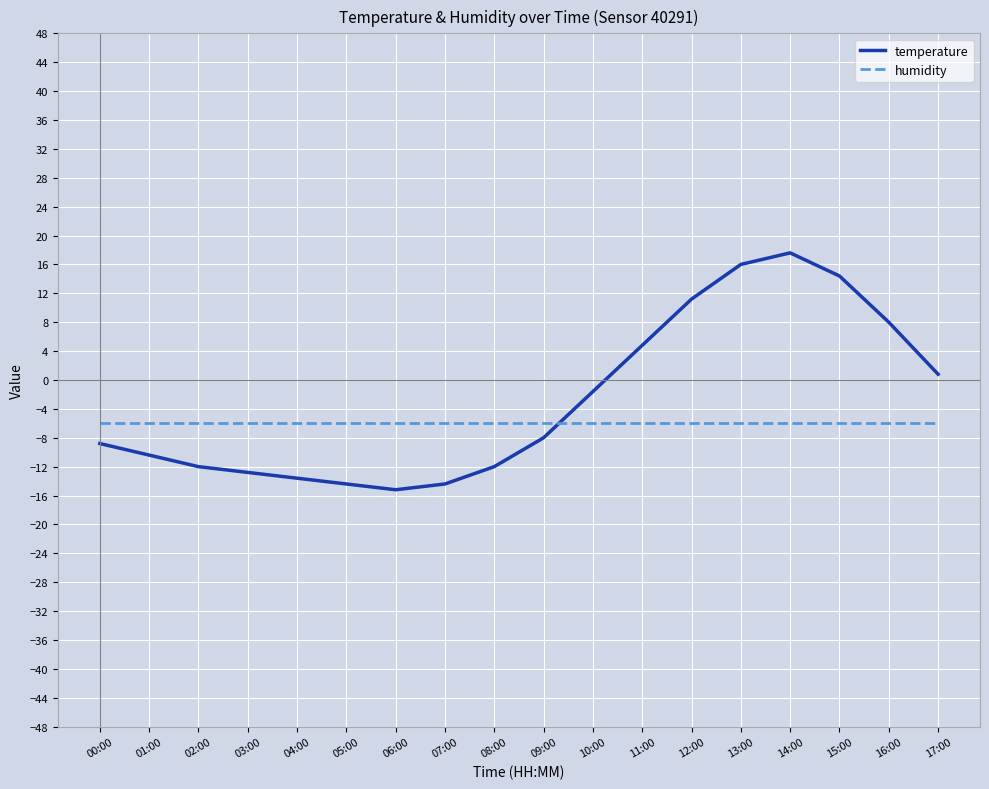

True or false: humidity has a value of -6.0 at 16:00.

True